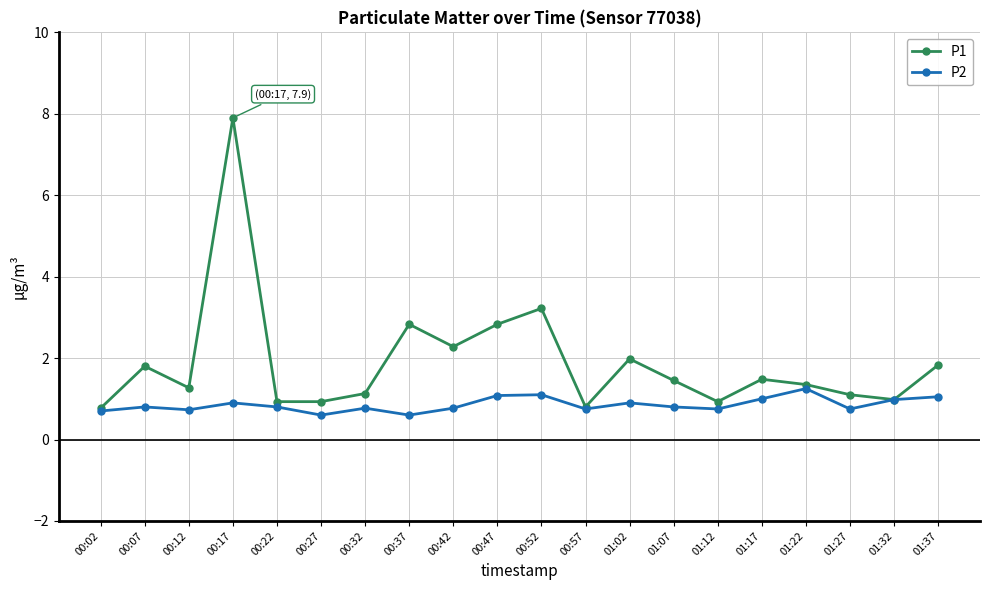

Which series has the widest spread of values?

P1